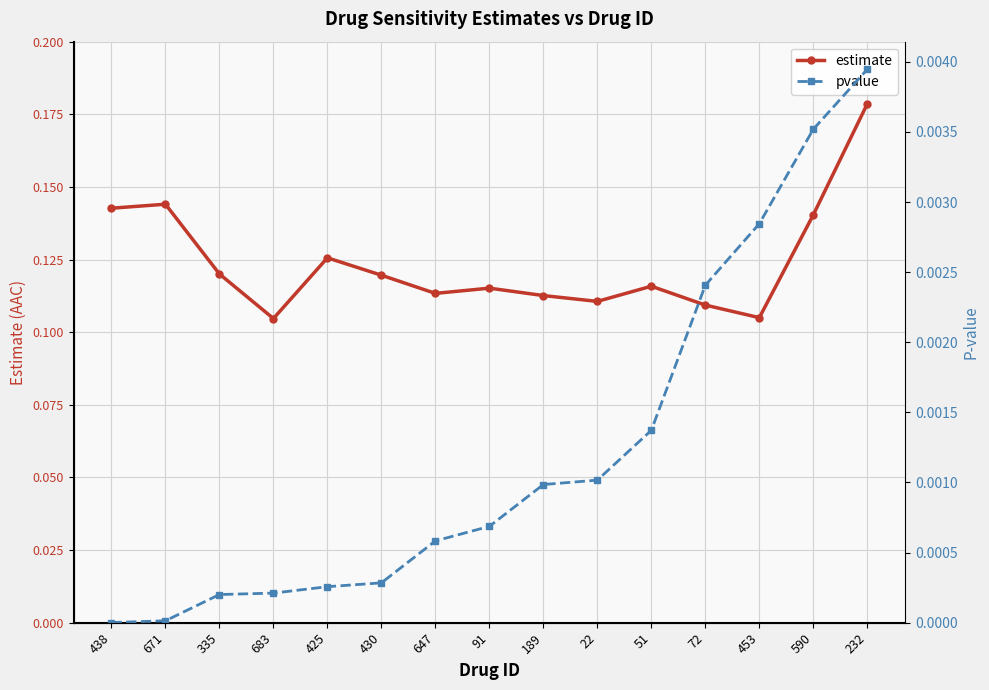

What is the label of the 3rd point from the left?

335